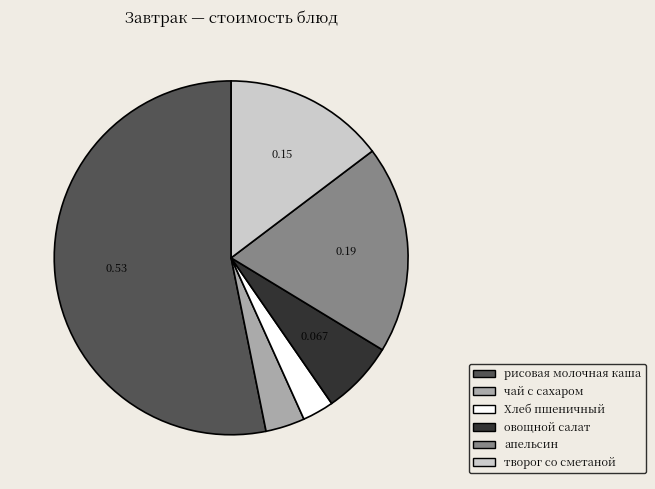

Rank the categories by value from highest to lowest.

рисовая молочная каша, апельсин, творог со сметаной, овощной салат, чай с сахаром, Хлеб пшеничный